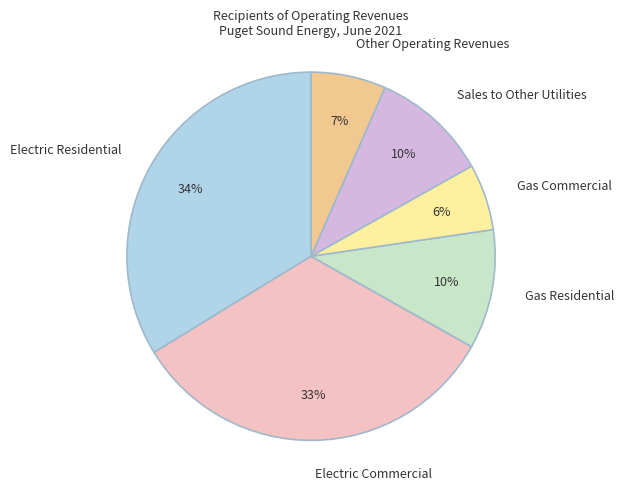

Count the number of slices in the pie.

6